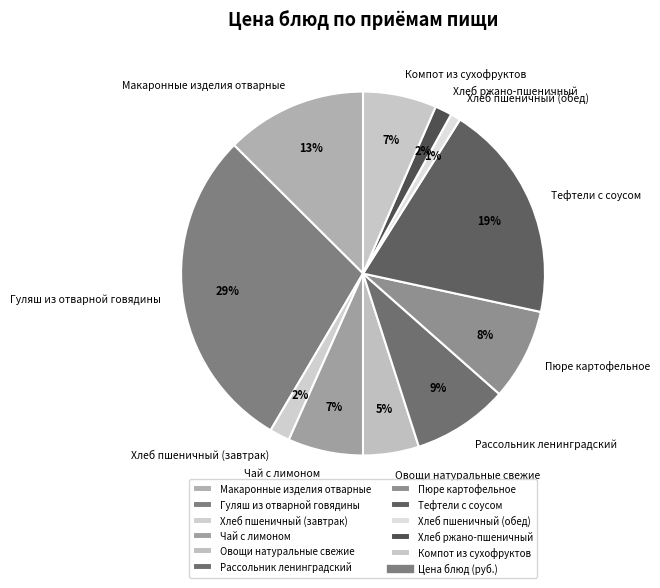

How many segments does this pie chart have?

11